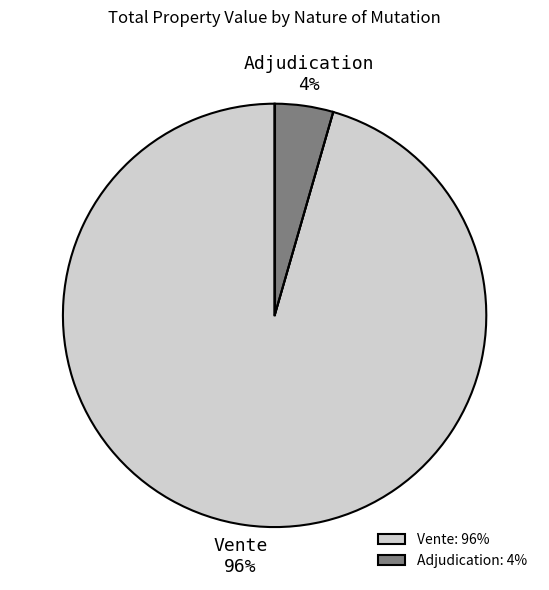

To the nearest percent, what is the average slice percentage?

50%